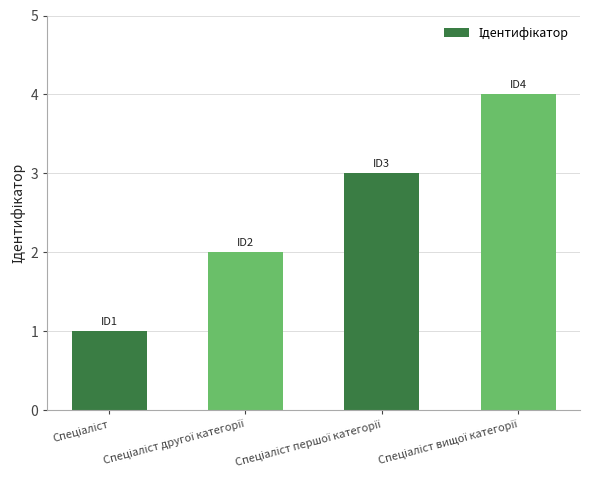

What is the maximum value shown in the chart?

4